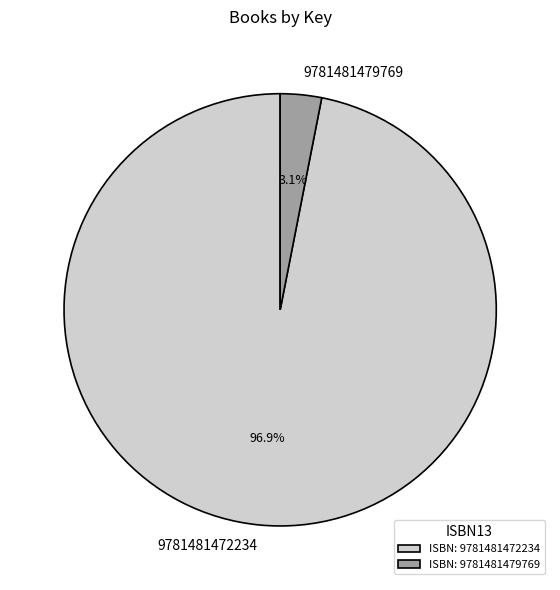

What percentage do 9781481472234 and 9781481479769 together represent?

100.0%